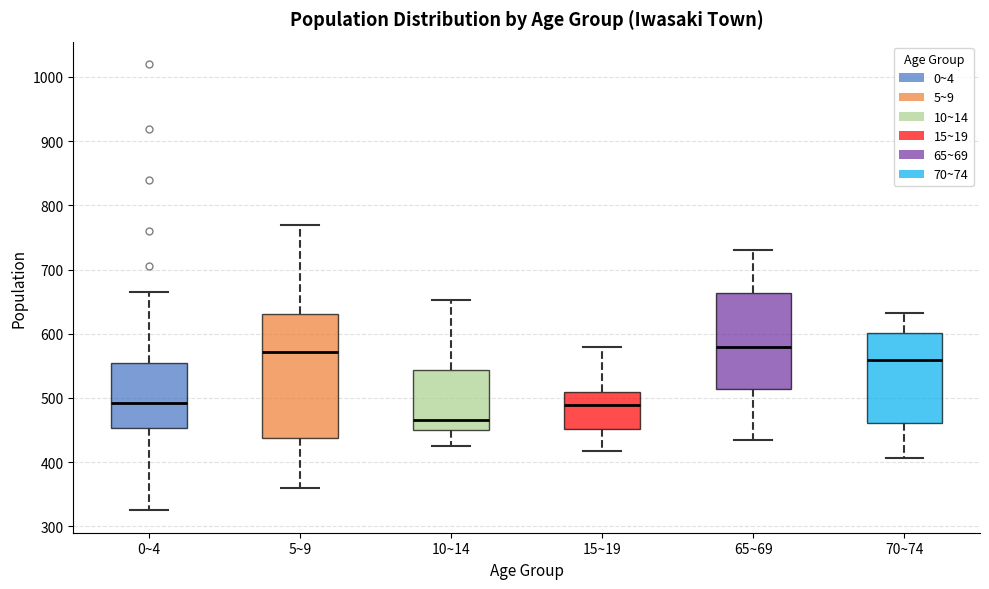

Reading left to right, transcribe this box plot: for each box, give where its median line is, the range the box spans, and where its two whiskers end, as read against the y-axis. The values are not printed on the chart, so give them approximately, as read against the axis.

0~4: median 490, box 450 to 550, whiskers 330 to 670
5~9: median 570, box 440 to 630, whiskers 360 to 770
10~14: median 470, box 450 to 540, whiskers 430 to 650
15~19: median 490, box 450 to 510, whiskers 420 to 580
65~69: median 580, box 510 to 660, whiskers 430 to 730
70~74: median 560, box 460 to 600, whiskers 410 to 630